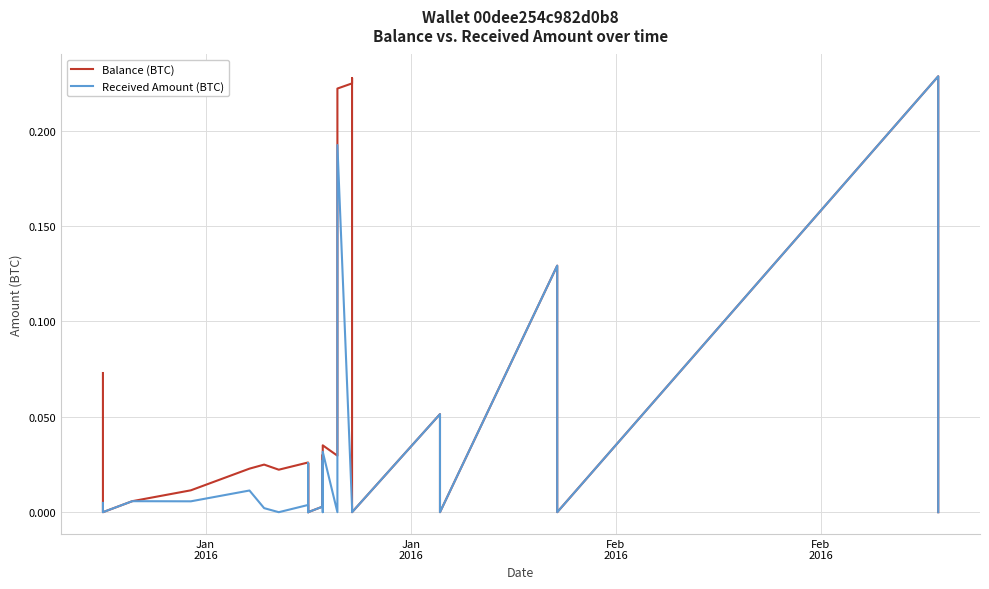

True or false: Balance (BTC) has more than 0 interior local peaks.

True